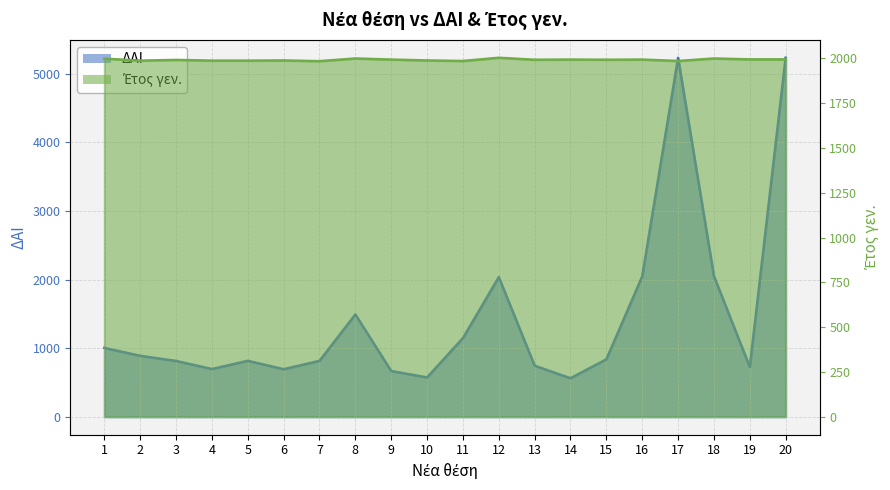

How many interior local peaks does the Έτος γεν. series have?

7